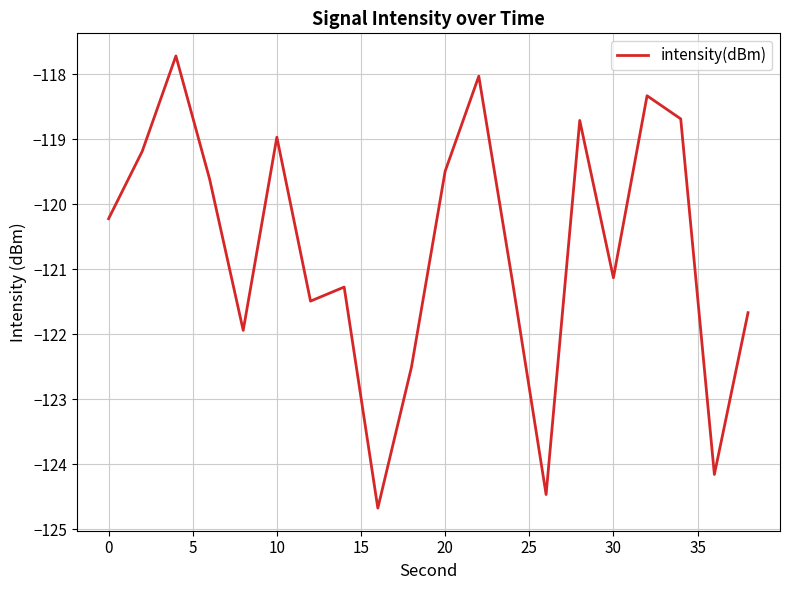

What is the maximum value shown in the chart?

-117.7